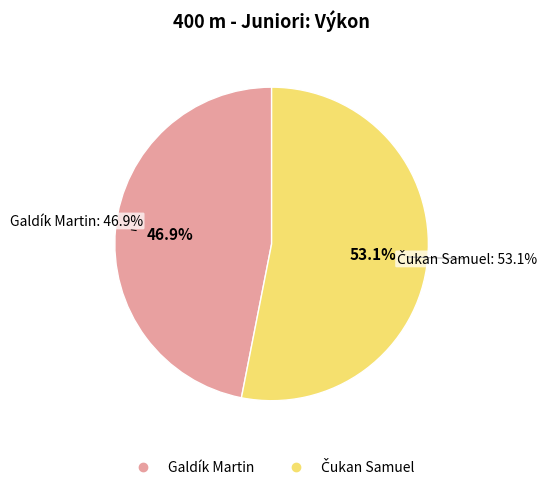

Rank the categories by value from lowest to highest.

Galdík Martin, Čukan Samuel